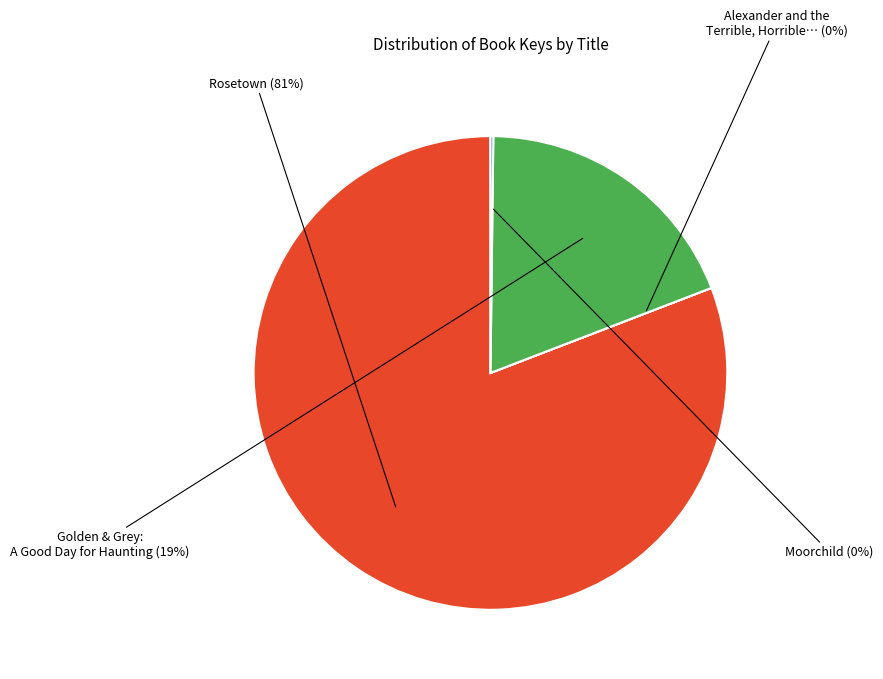

To the nearest percent, what is the average slice percentage?

25%